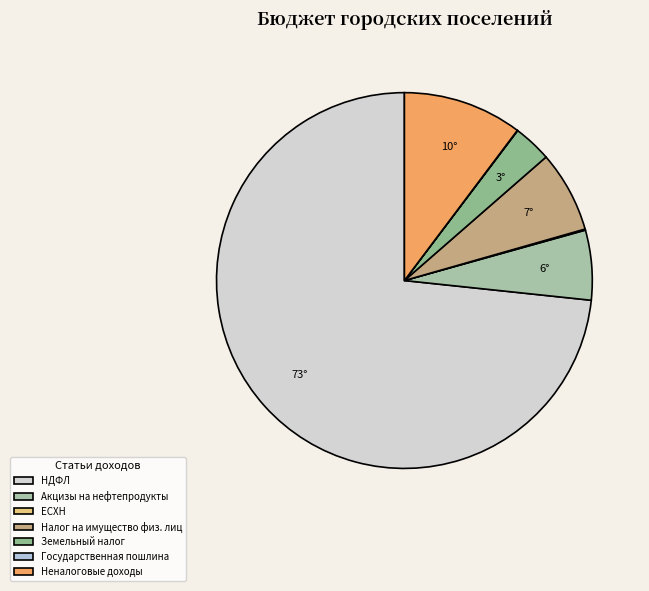

Is there a majority slice in this chart?

Yes